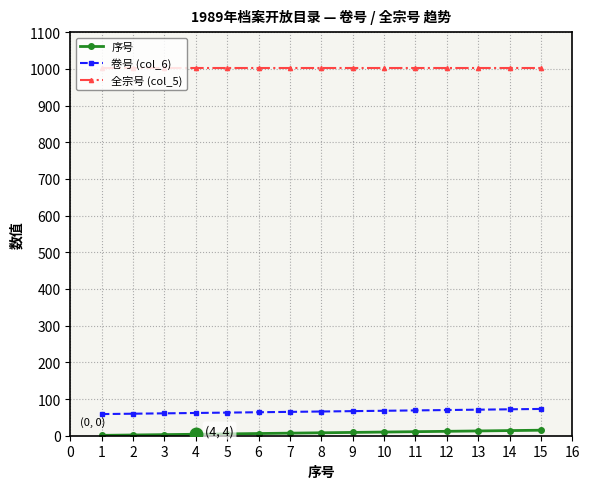

At how many categories does at least one series exceed 636?

15